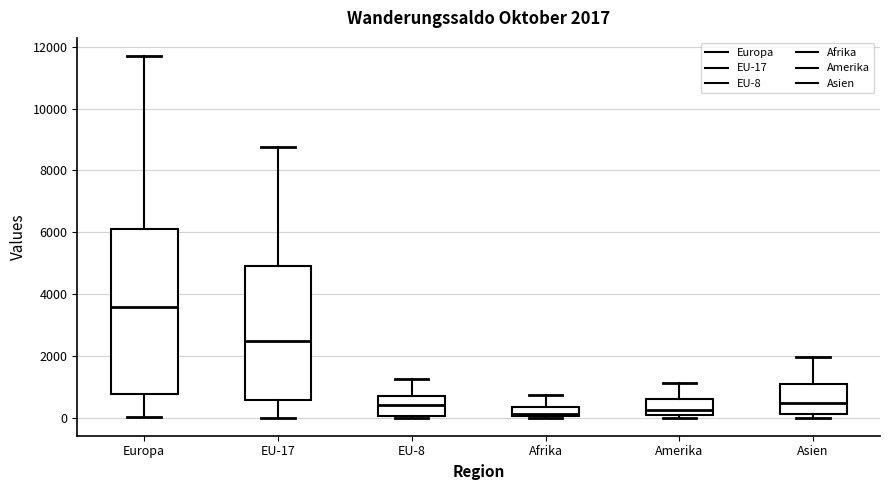

Comparing the boxes themselves (not the whiskers), which one is the tallest?

Europa